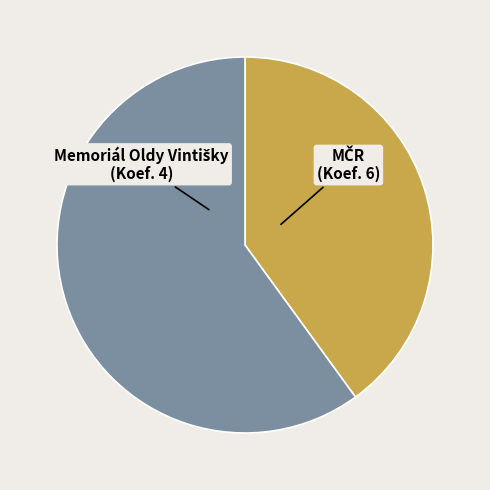

How many slices are in this pie chart?

2